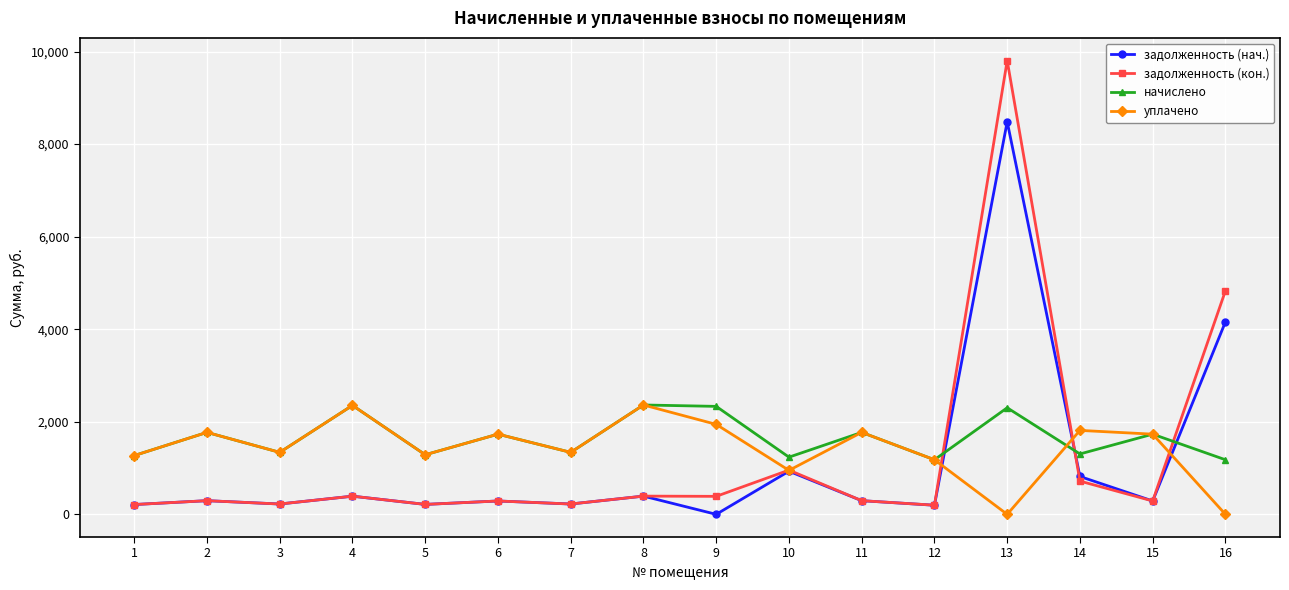

What is the maximum value for начислено?

2363.0